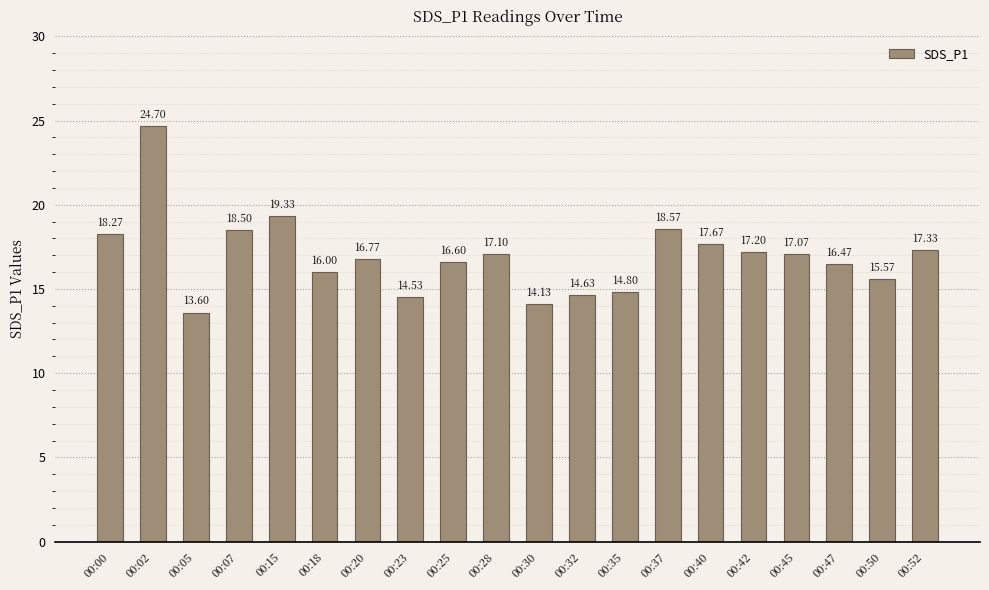

What is the difference between the maximum and minimum values?

11.1